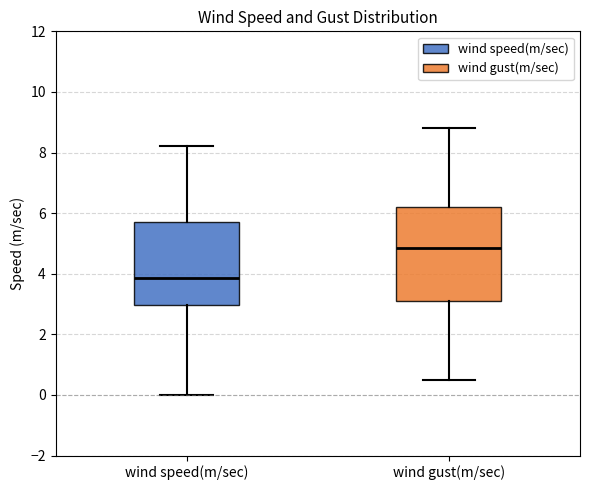

Which box has the lowest median line?

wind speed(m/sec)